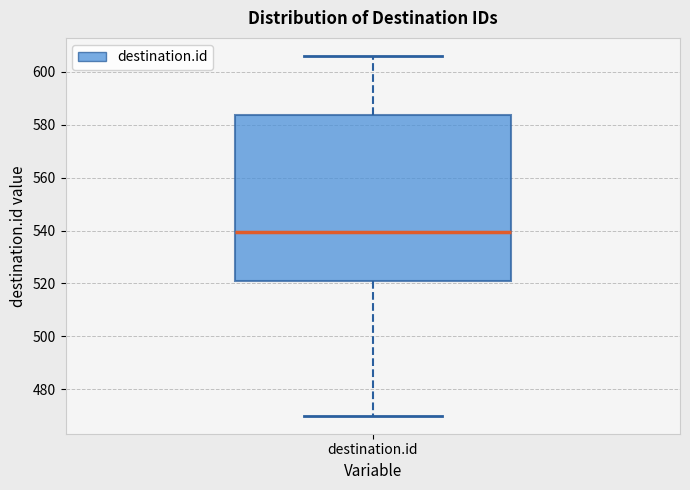

Where does the median line of the box for destination.id sit on the y-axis? The values are not printed on the chart, so give them approximately, as read against the axis.

540